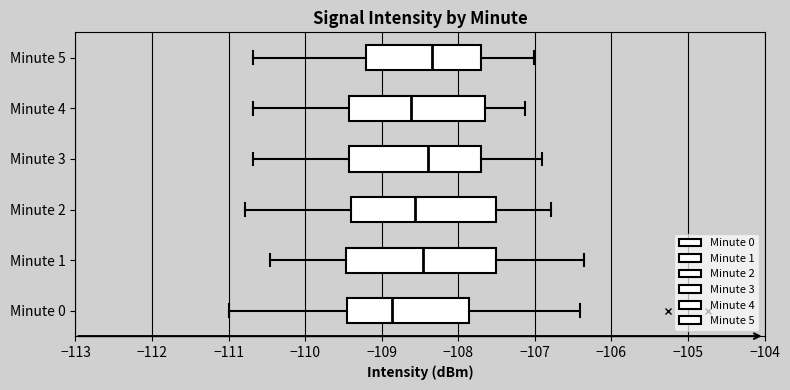

Reading bottom to top, transcribe this box plot: for each box, give where its median line is, the range the box spans, and where its two whiskers end, as read against the x-axis. The values are not printed on the chart, so give them approximately, as read against the axis.

Minute 0: median -108.9, box -109.5 to -107.9, whiskers -111.0 to -106.4
Minute 1: median -108.5, box -109.5 to -107.5, whiskers -110.5 to -106.4
Minute 2: median -108.6, box -109.4 to -107.5, whiskers -110.8 to -106.8
Minute 3: median -108.4, box -109.4 to -107.7, whiskers -110.7 to -106.9
Minute 4: median -108.6, box -109.4 to -107.6, whiskers -110.7 to -107.1
Minute 5: median -108.3, box -109.2 to -107.7, whiskers -110.7 to -107.0